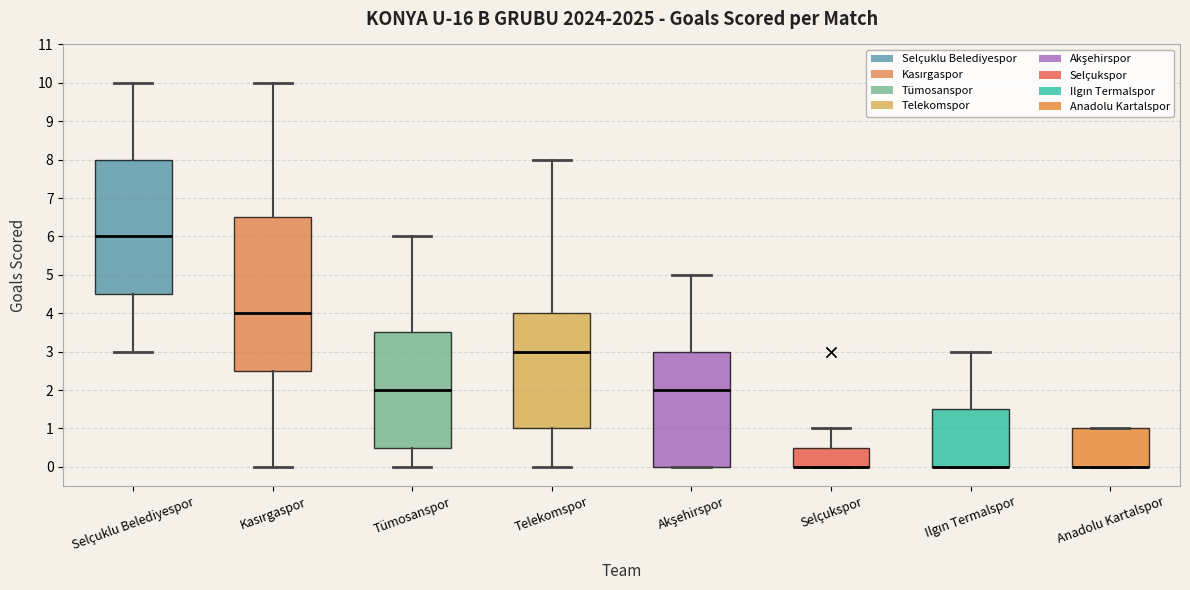

Reading left to right, transcribe this box plot: for each box, give where its median line is, the range the box spans, and where its two whiskers end, as read against the y-axis. The values are not printed on the chart, so give them approximately, as read against the axis.

Selçuklu Belediyespor: median 6.0, box 4.5 to 8.0, whiskers 3.0 to 10.0
Kasırgaspor: median 4.0, box 2.5 to 6.5, whiskers 0.0 to 10.0
Tümosanspor: median 2.0, box 0.5 to 3.5, whiskers 0.0 to 6.0
Telekomspor: median 3.0, box 1.0 to 4.0, whiskers 0.0 to 8.0
Akşehirspor: median 2.0, box 0.0 to 3.0, whiskers 0.0 to 5.0
Selçukspor: median 0.0 (drawn on the box's lower edge), box 0.0 to 0.5, whiskers 0.0 to 1.0
Ilgın Termalspor: median 0.0 (drawn on the box's lower edge), box 0.0 to 1.5, whiskers 0.0 to 3.0
Anadolu Kartalspor: median 0.0 (drawn on the box's lower edge), box 0.0 to 1.0, whiskers 0.0 to 1.0